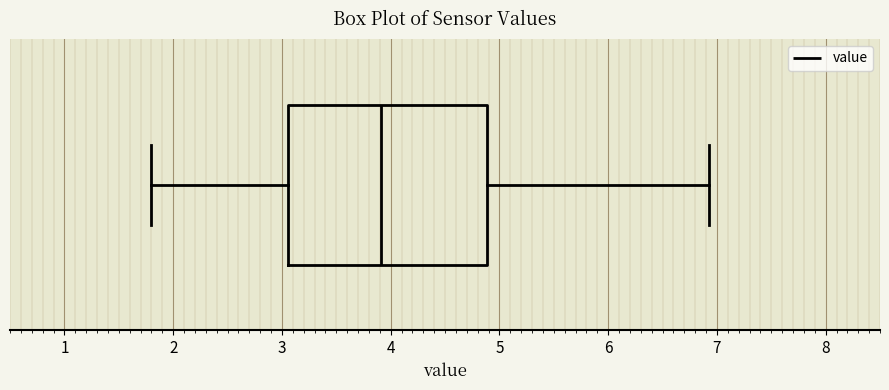

Where is the left edge of the box on the x-axis? The values are not printed on the chart, so give them approximately, as read against the axis.

3.1